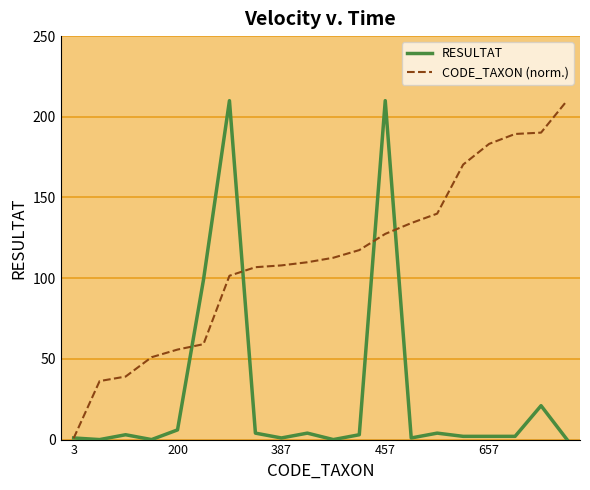

Which series has the largest total across all categories?

CODE_TAXON (norm.)